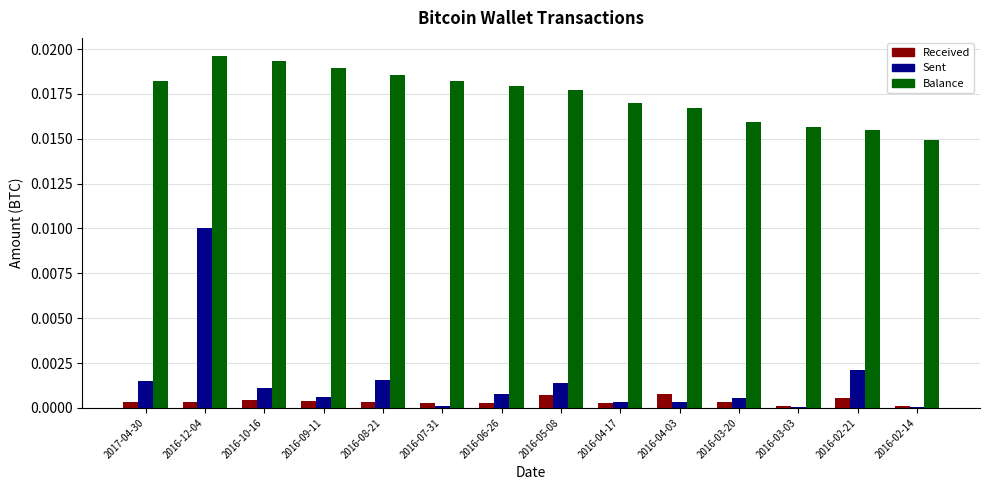

Which series has the largest total across all categories?

Balance